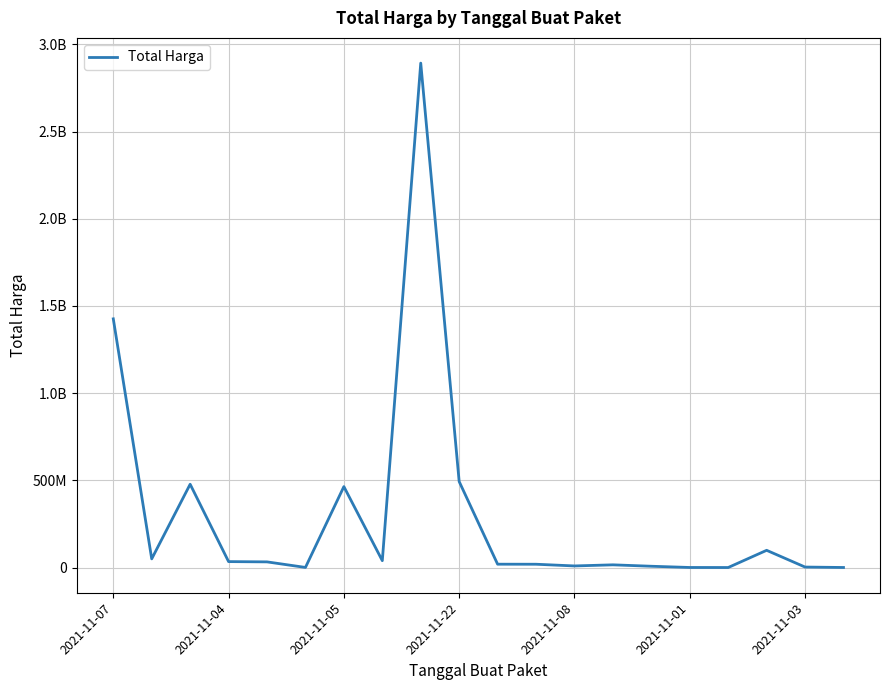

Does the chart display data point markers on the line(s)?

No